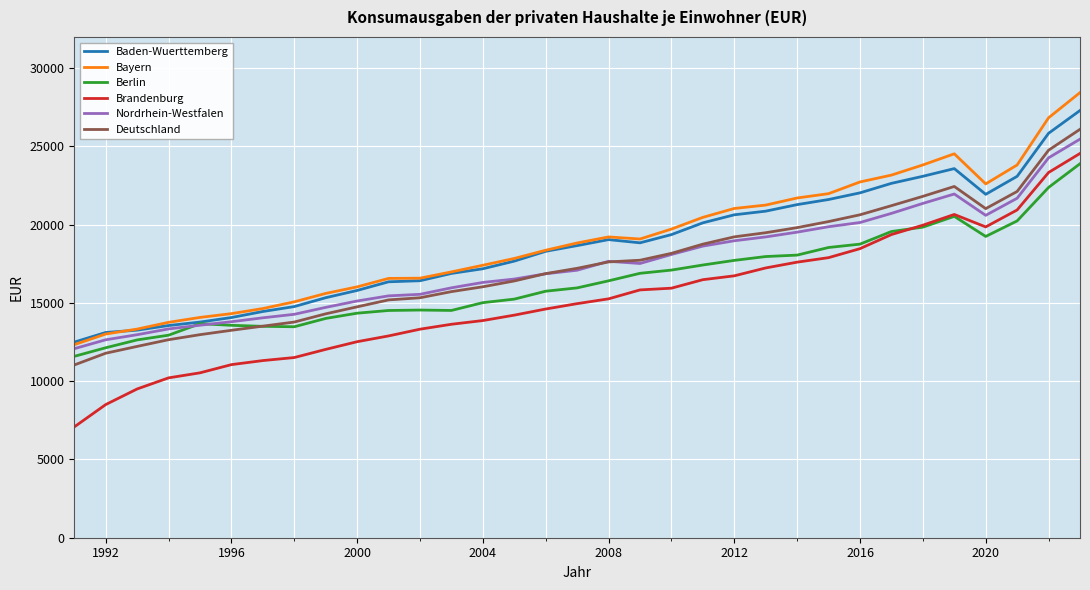

True or false: Baden-Wuerttemberg and Deutschland intersect in this chart.

False